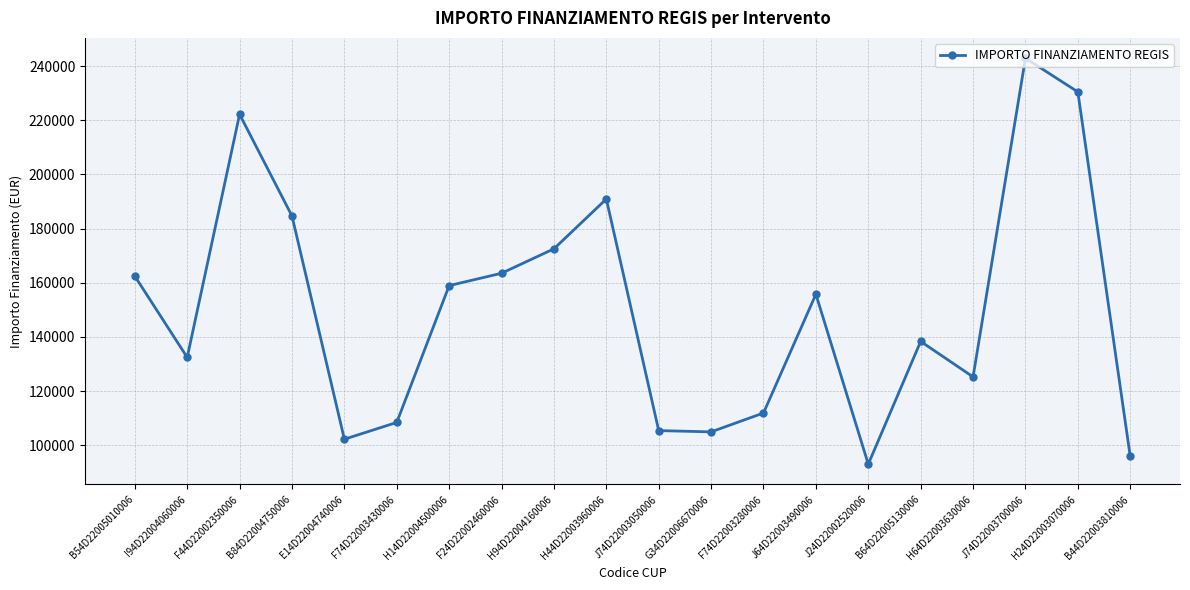

At which category does the chart reach its minimum across all series?

J24D22002520006